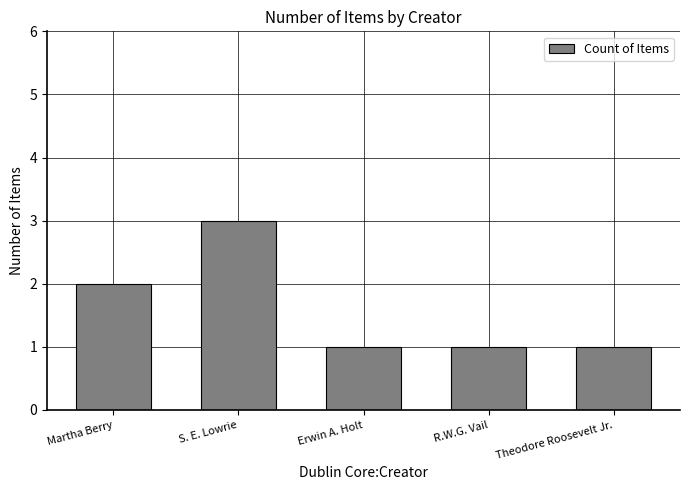

How many data points does each series have?

5